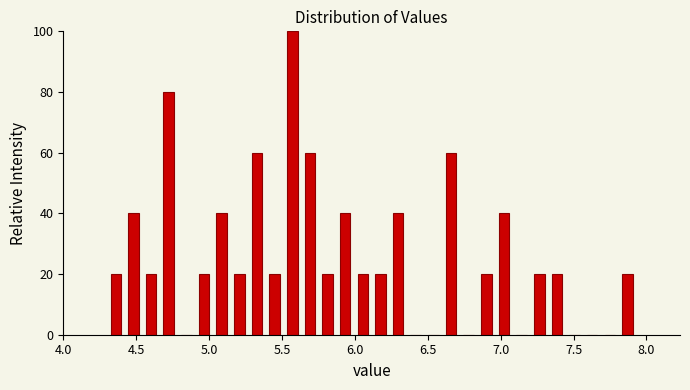

Around what value on the x-axis is the tallest bar? Give the approximate position of its centre, as read against the axis.

5.55